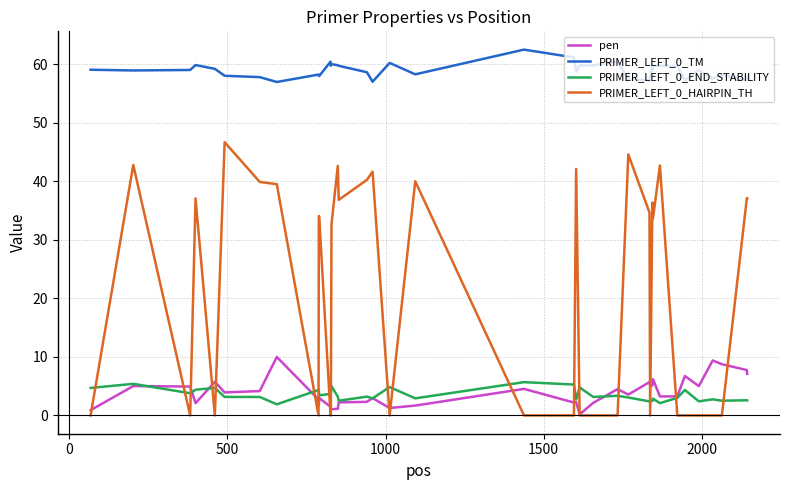

True or false: PRIMER_LEFT_0_END_STABILITY and PRIMER_LEFT_0_TM intersect in this chart.

False